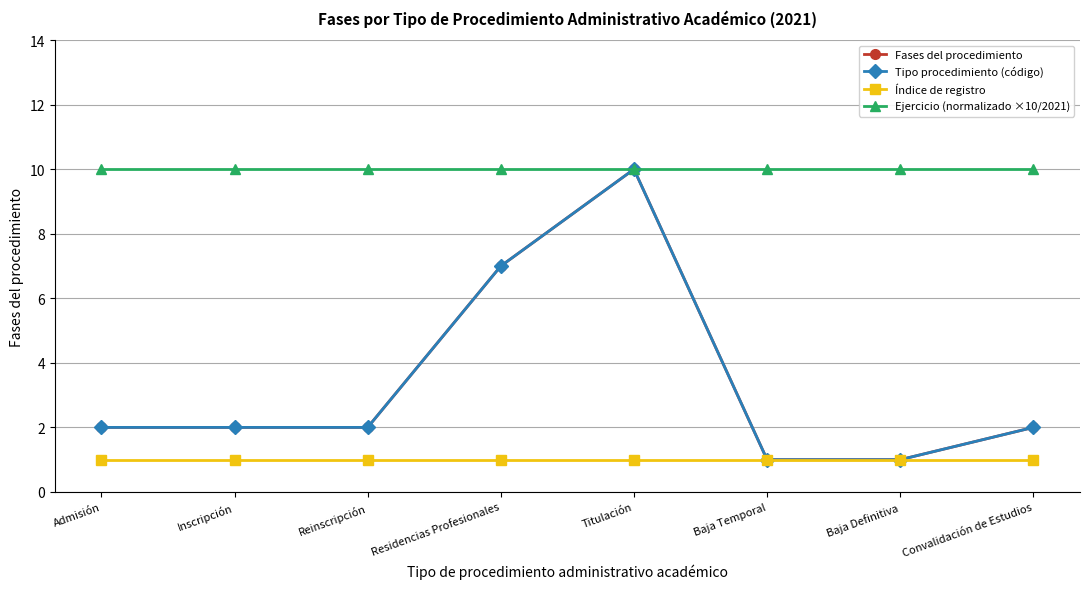

What is the minimum value for Tipo procedimiento (código)?

1